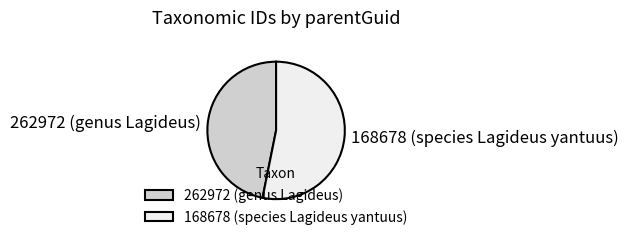

Do 168678 (species Lagideus yantuus) and 262972 (genus Lagideus) together represent more than half of the pie?

Yes